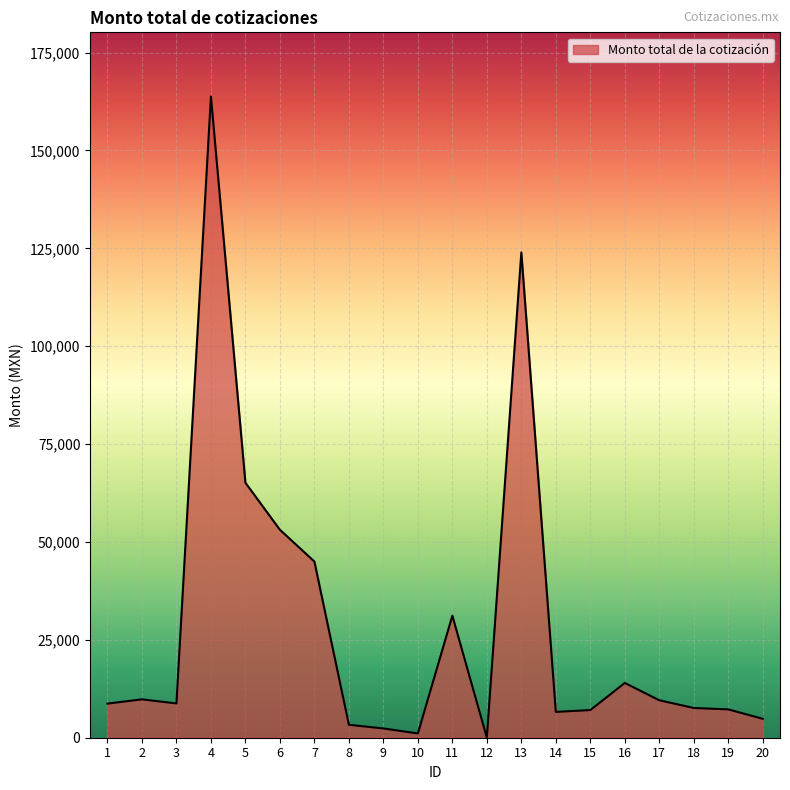

Does the chart have visible grid lines?

Yes